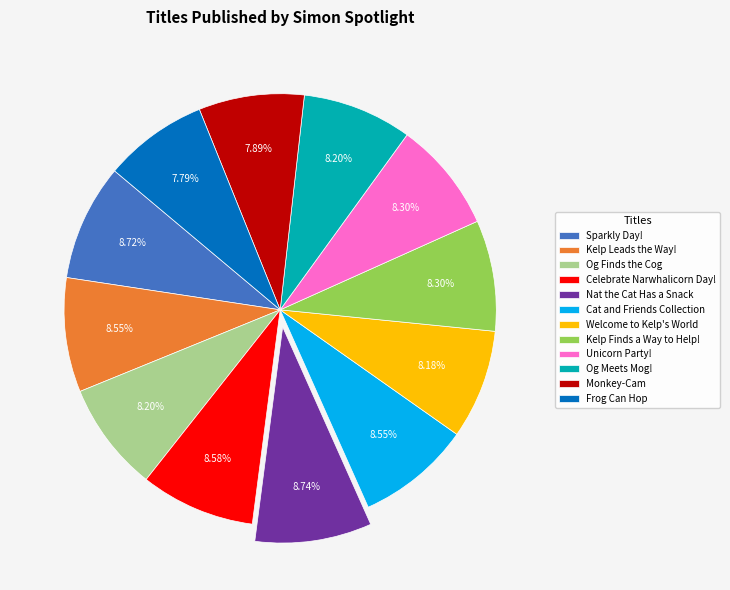

Is there a majority slice in this chart?

No